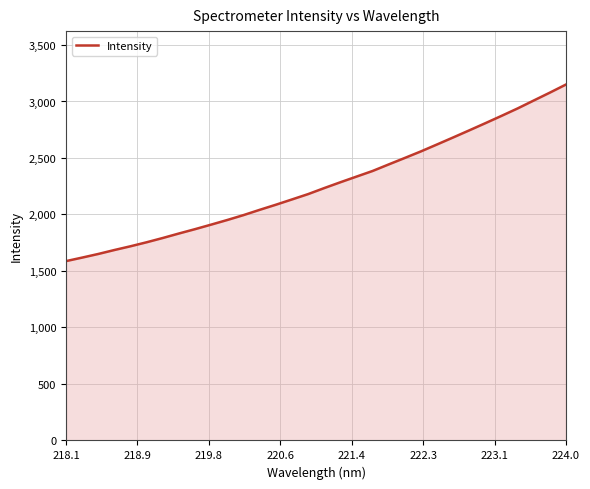

What is the difference between the maximum and minimum values?

1562.9